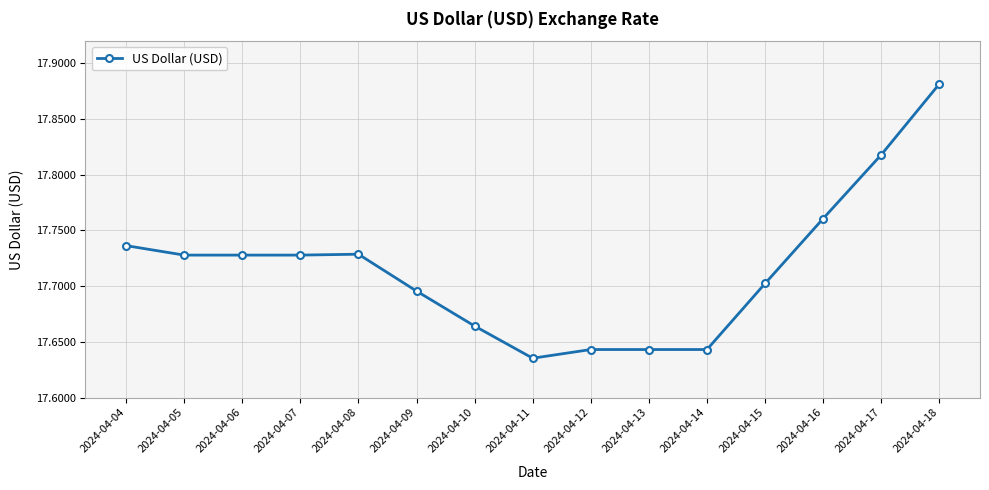

Approximately how many times larger is the value at 2024-04-15 compared to 2024-04-05?

1.0